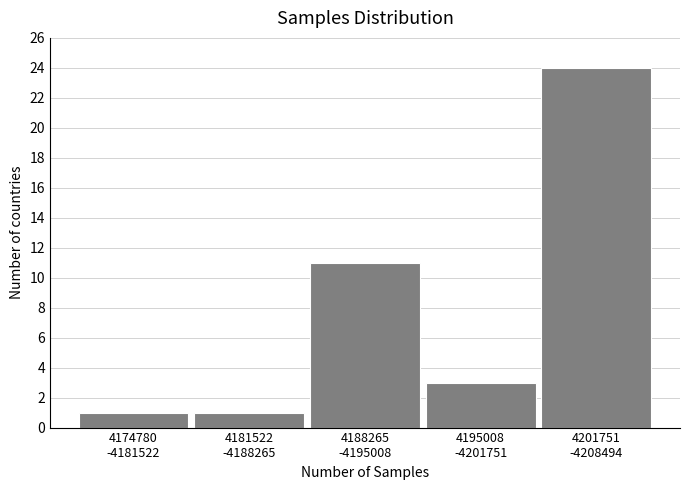

Reading left to right, extract all data points from this chart.

1	1	11	3	24